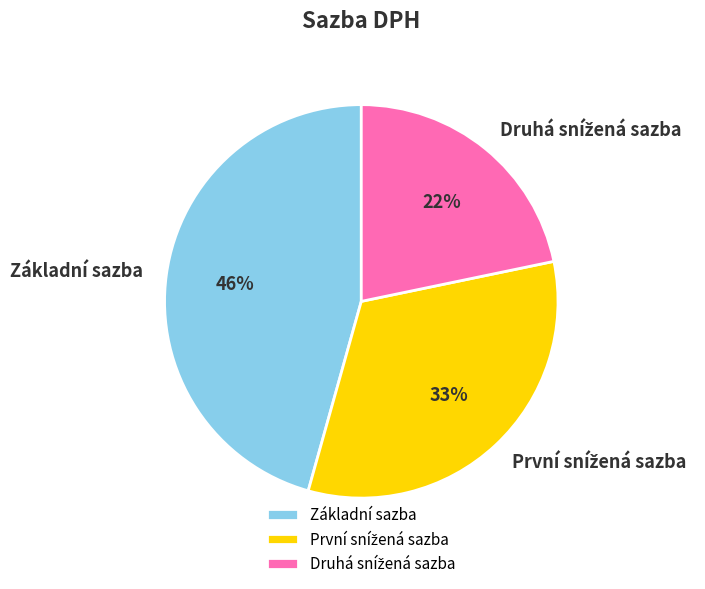

True or false: Základní sazba accounts for 32% of the total.

False